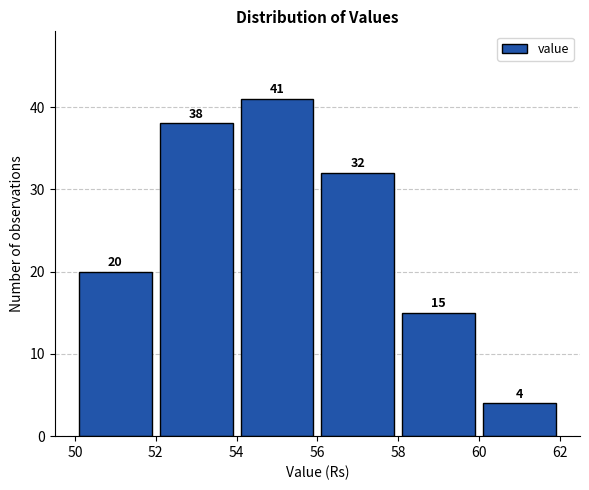

Reading left to right, transcribe this chart: for each bar, give the range it covers on the x-axis and its height.

50 to 52: 20
52 to 54: 38
54 to 56: 41
56 to 58: 32
58 to 60: 15
60 to 62: 4